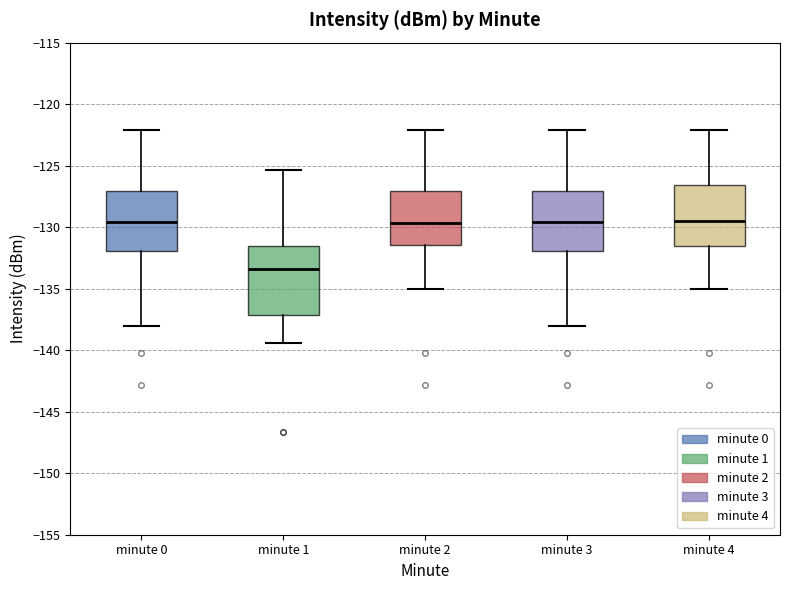

Comparing the boxes themselves (not the whiskers), which one is the tallest?

minute 1